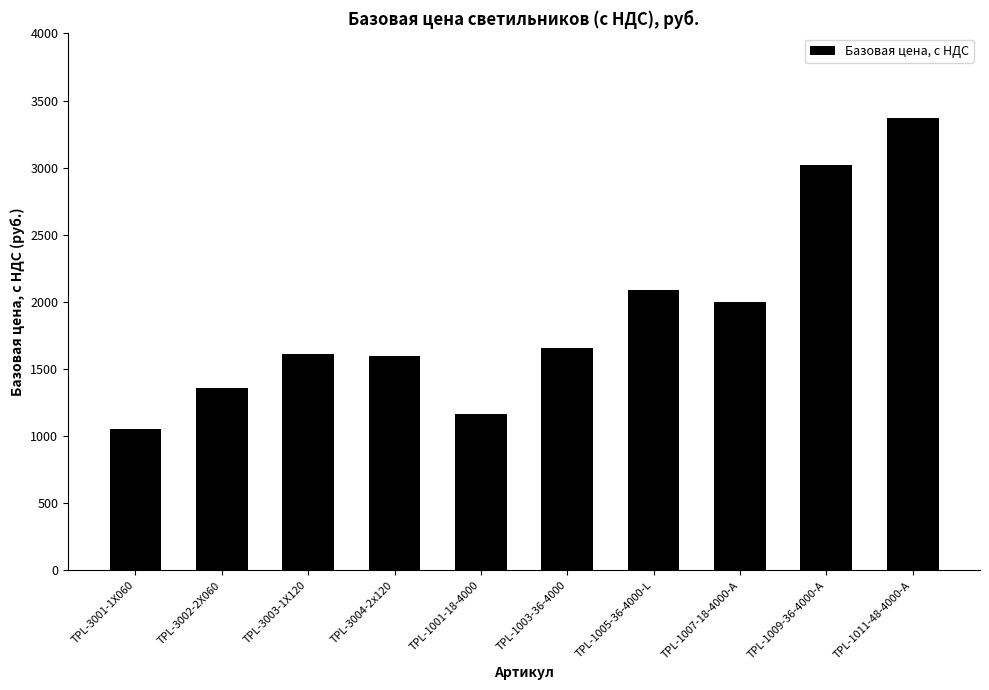

Which label corresponds to the smallest value in the chart?

TPL-3001-1X060